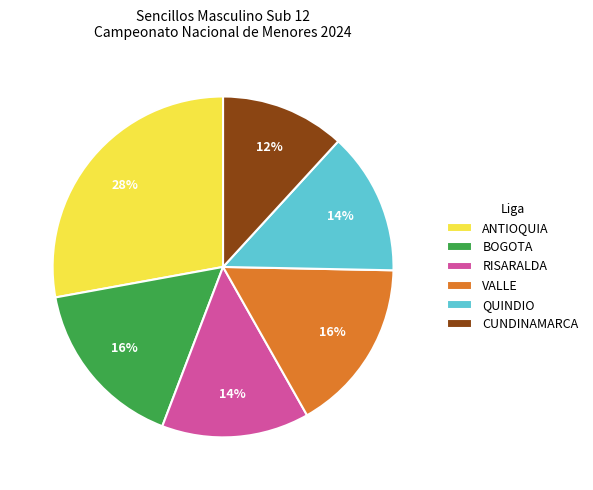

What percentage is the BOGOTA slice, to the nearest percent?

16%